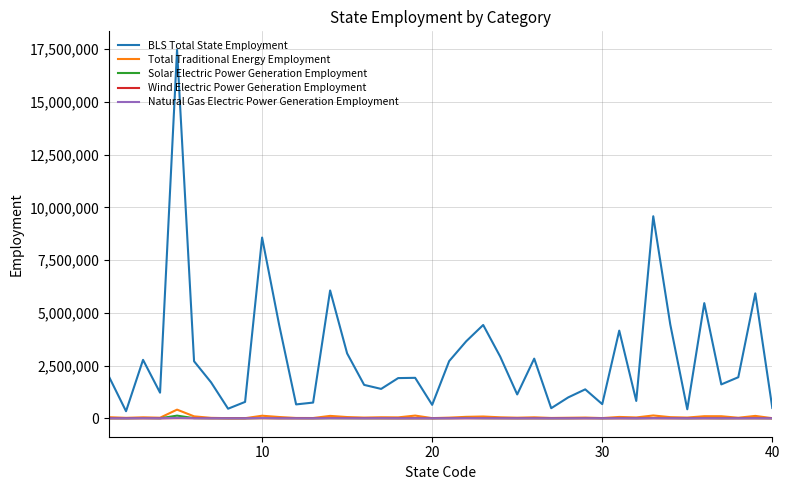

Which series has the largest range (max minus min)?

BLS Total State Employment